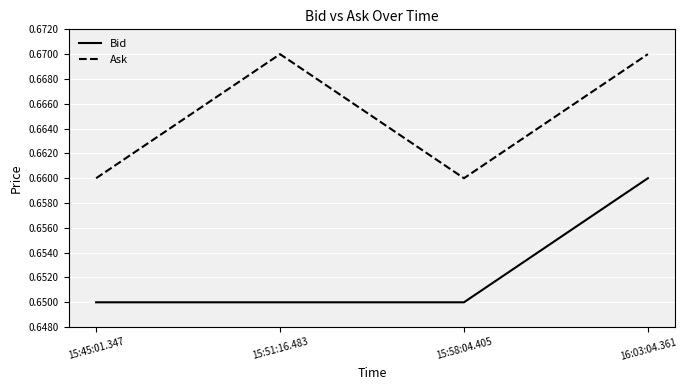

What is the total value across all series at 15:51:16.483?

1.3